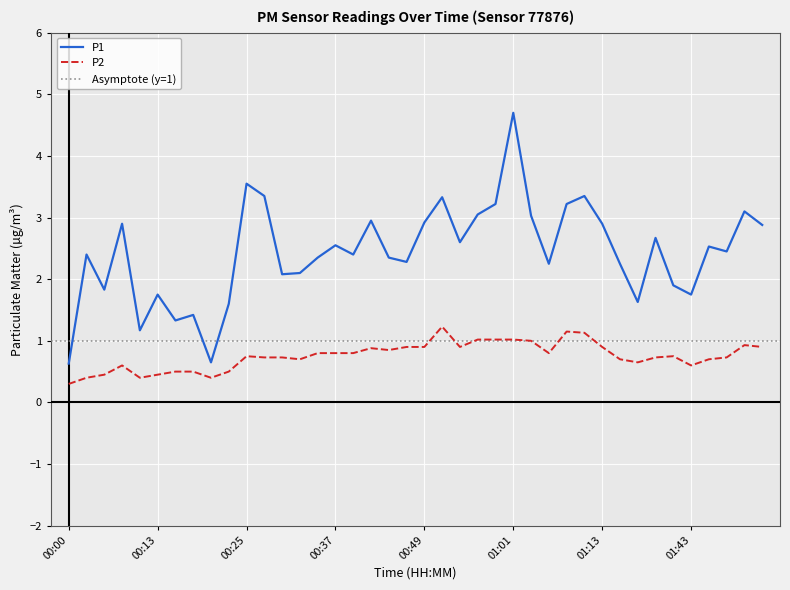

Between 00:13 and 01:59, which is larger?

01:59